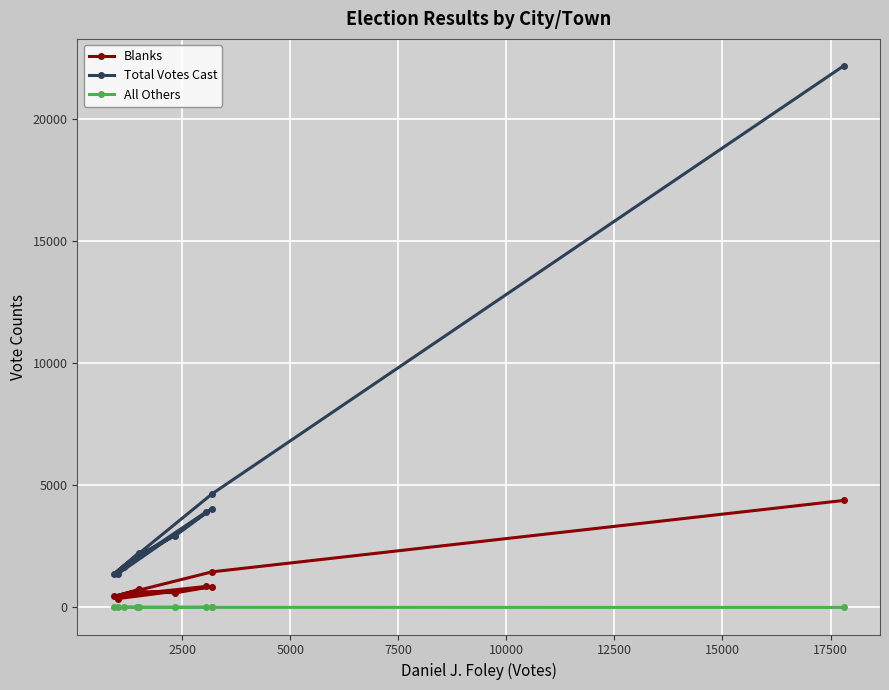

Reading right to left, what are all the values shown in this chart?

Blanks: 4382	1459	450	737	361	853	597	659	498	861
Total Votes Cast: 22183	4657	1369	2241	1370	4035	2941	2117	1642	3922
All Others: 0	3	2	0	0	0	0	0	0	0